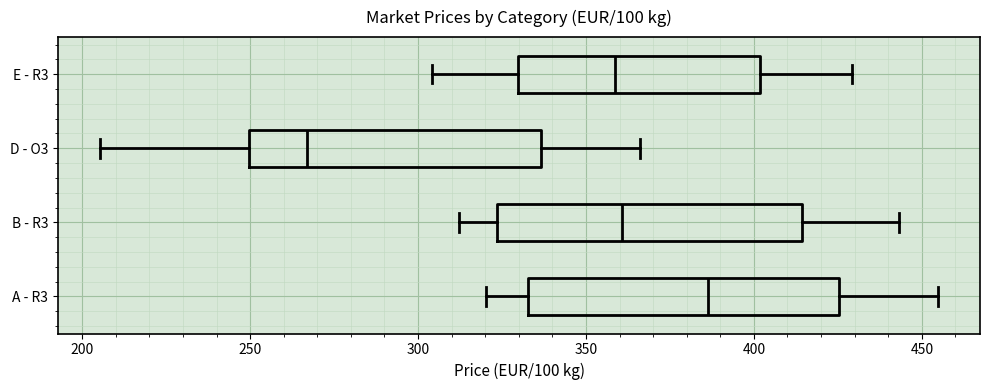

Where is the right edge of the box for A - R3 on the x-axis? The values are not printed on the chart, so give them approximately, as read against the axis.

425